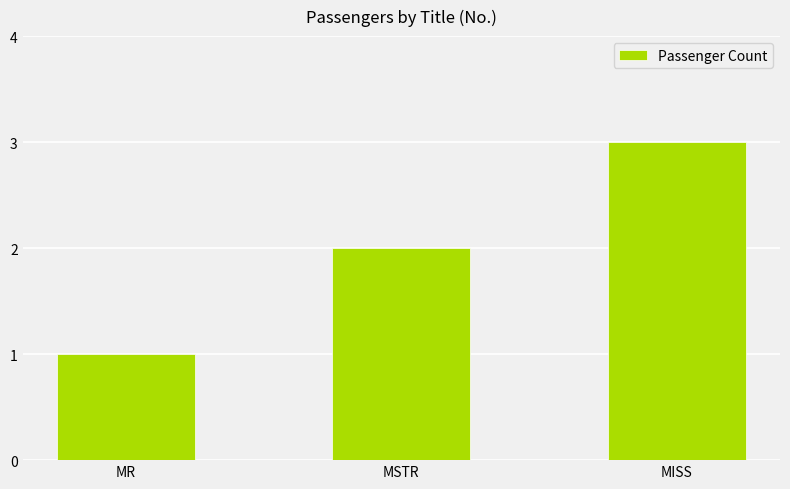

List the labels in order of value, smallest first.

MR, MSTR, MISS